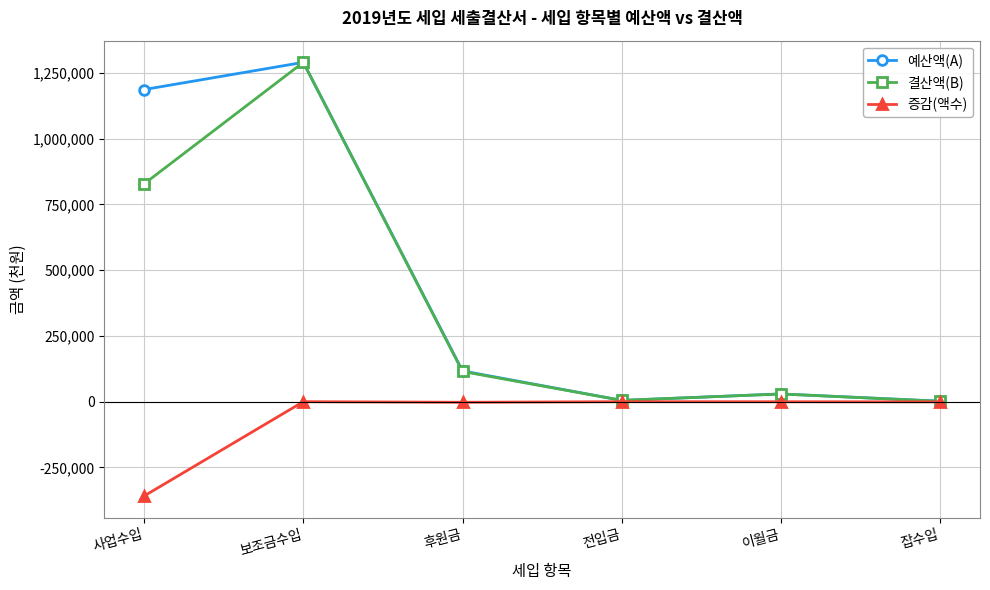

How many data points in 결산액(B) are less than 114800?

3